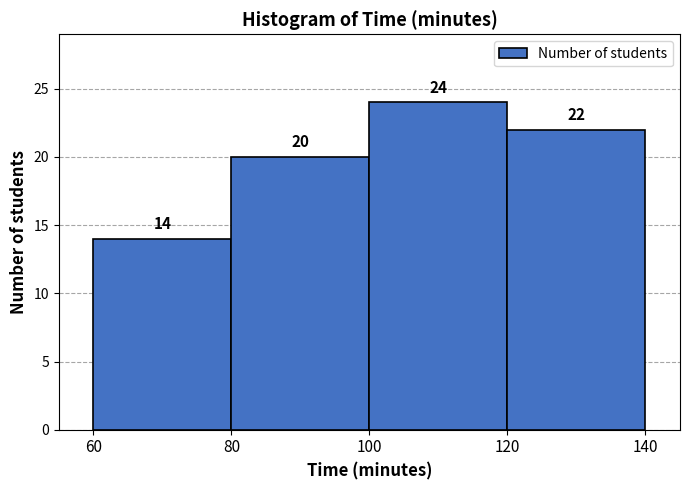

Reading left to right, transcribe this chart: for each bar, give the range it covers on the x-axis and its height.

60 to 80: 14
80 to 100: 20
100 to 120: 24
120 to 140: 22